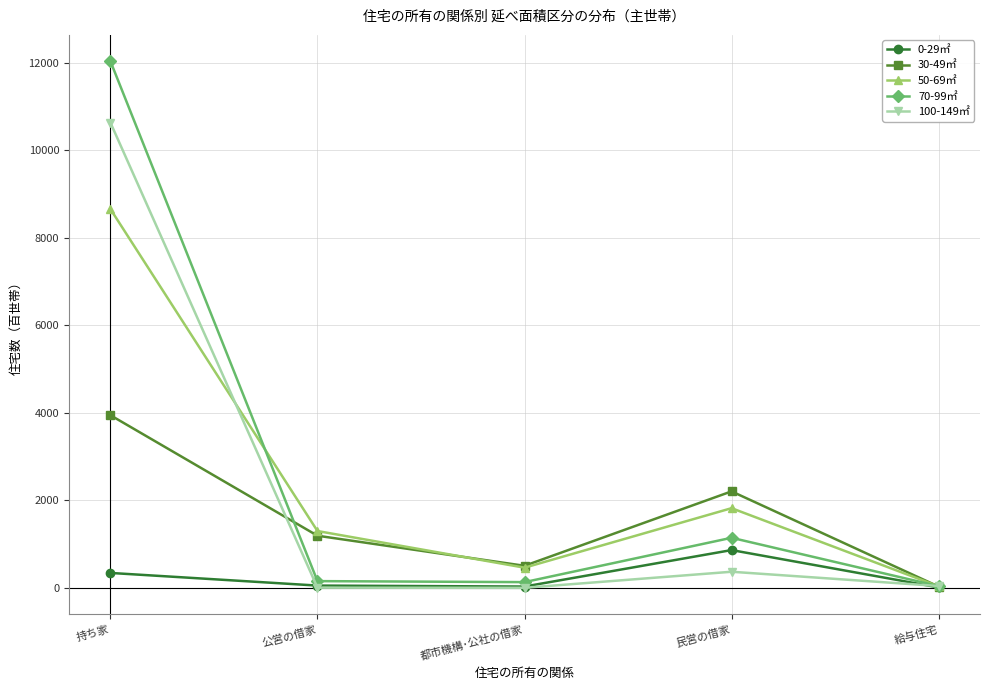

How many interior local peaks does the 0-29㎡ series have?

1